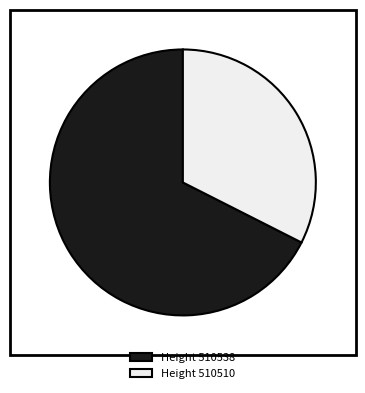

Is Height 510538 the majority of the pie?

Yes